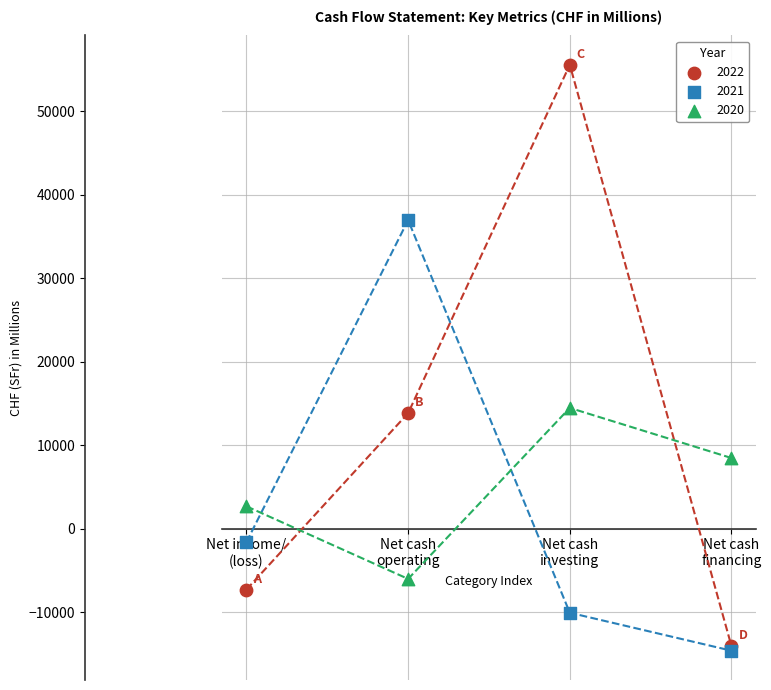

Which series has the widest spread of Y values?

2022